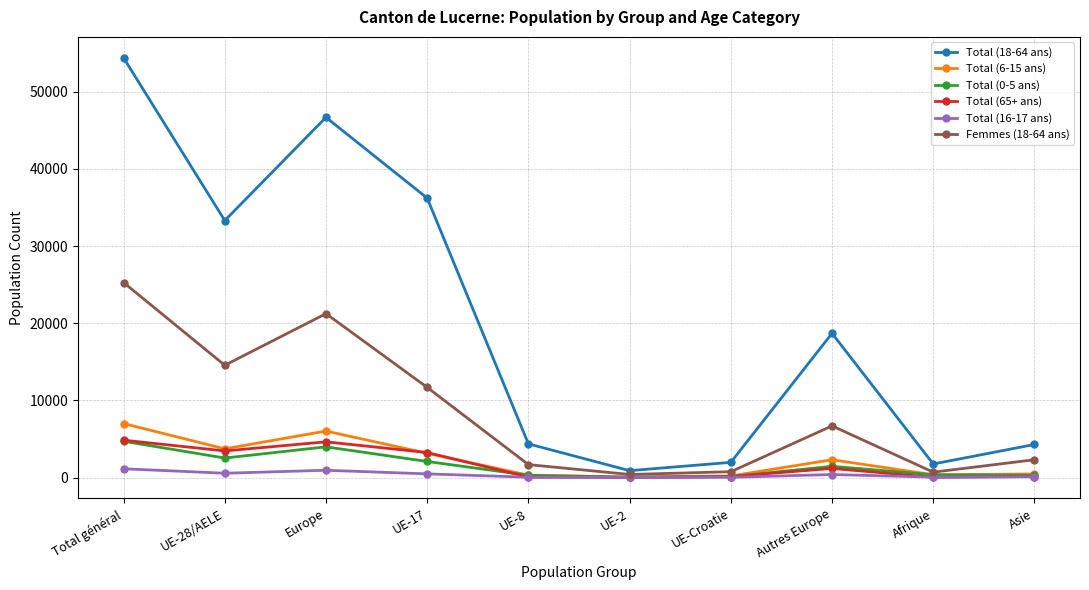

The Femmes (18-64 ans) series shows 6692 at Autres Europe. True or false?

True